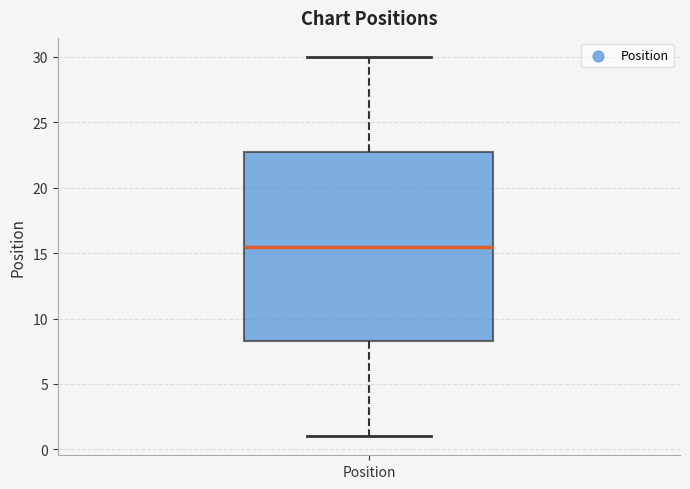

Transcribe this box plot: give where the median line is, the range the box spans, and where the two whiskers end, as read against the y-axis. The values are not printed on the chart, so give them approximately, as read against the axis.

median 15.5, box 8.5 to 23.0, whiskers 1.0 to 30.0